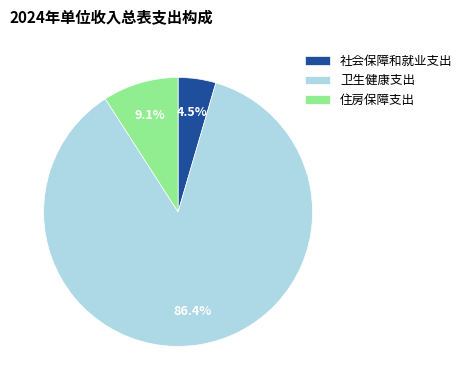

What portion of the pie excludes 住房保障支出?

90.9%